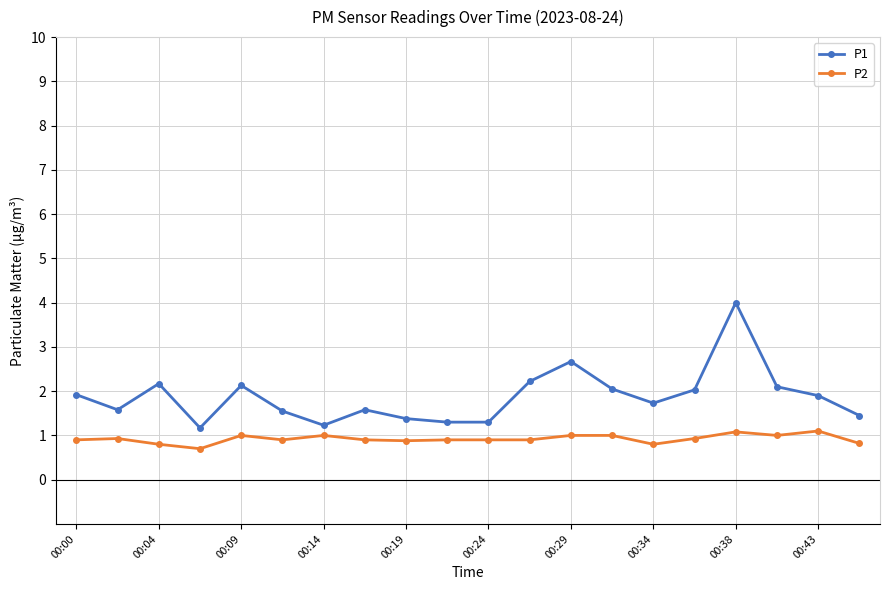

Which series has the largest total across all categories?

P1